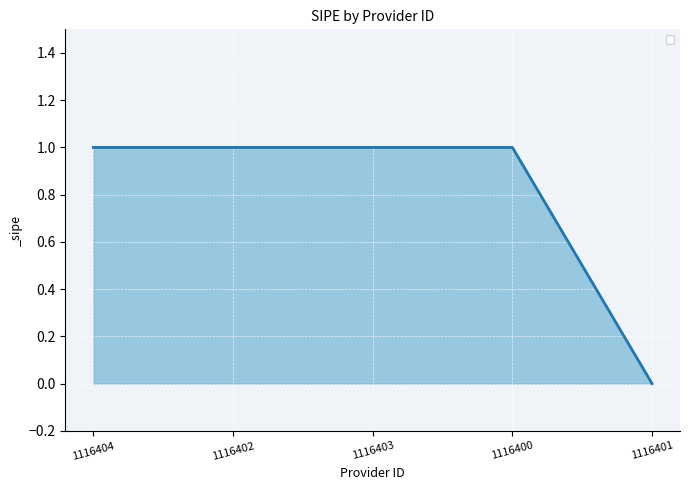

Where is the data nearest to the value 0?

1116401